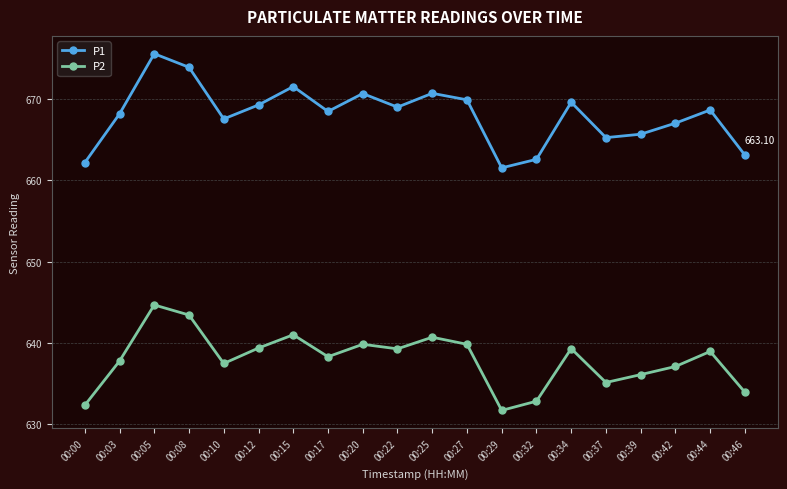

How many data points in P2 are less than 638?

9